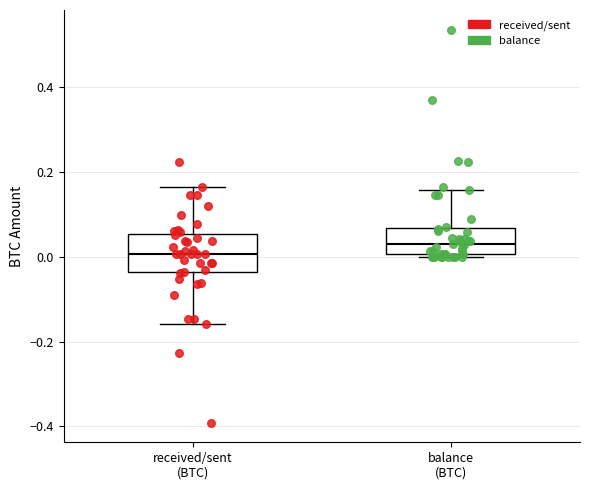

Which box is the tallest, from its lower edge to its upper edge?

received/sent (BTC)